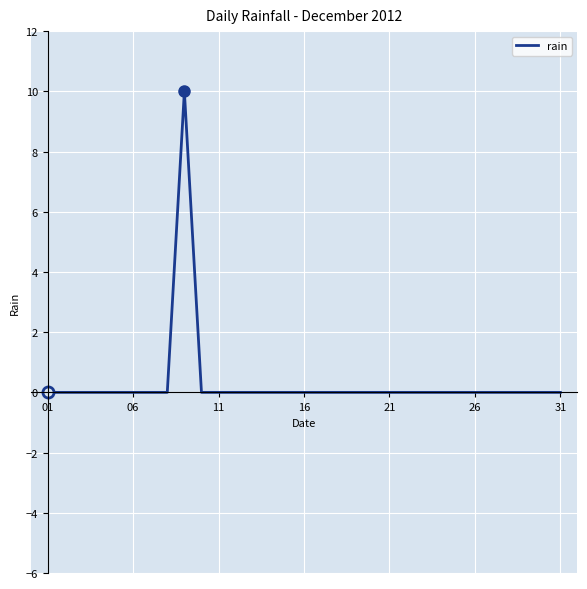

What is the greatest value displayed?

10